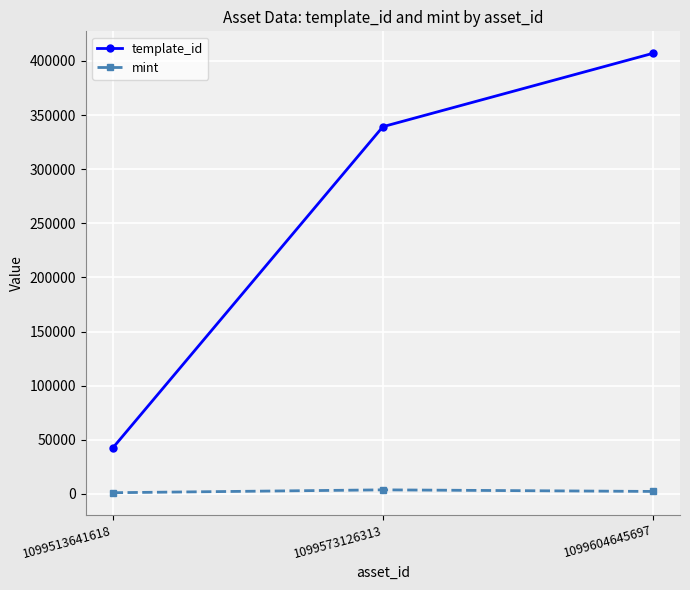

How many lines are shown in the chart?

2